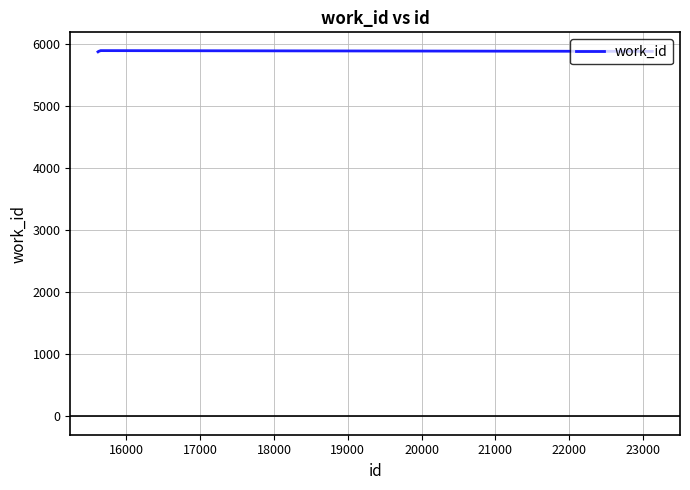

What is the greatest value displayed?

5894